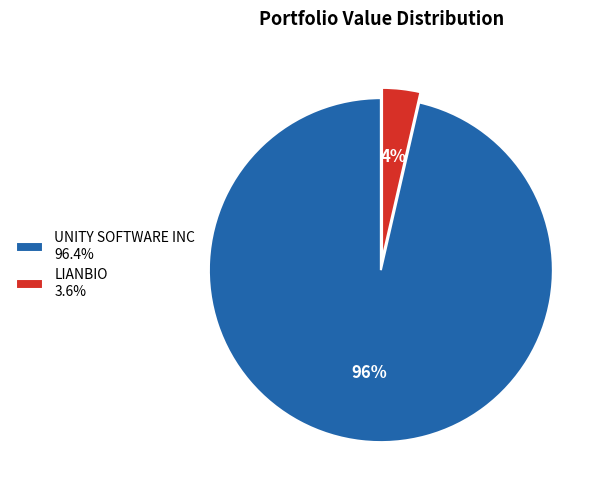

Combined, do UNITY SOFTWARE INC and LIANBIO account for over 50%?

Yes